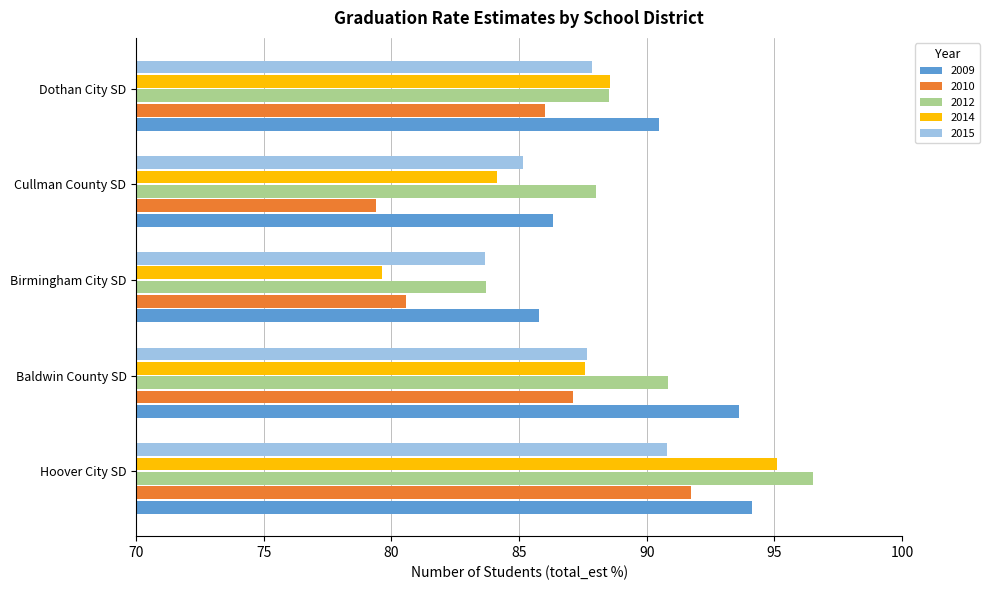

Which series has the largest range (max minus min)?

2014